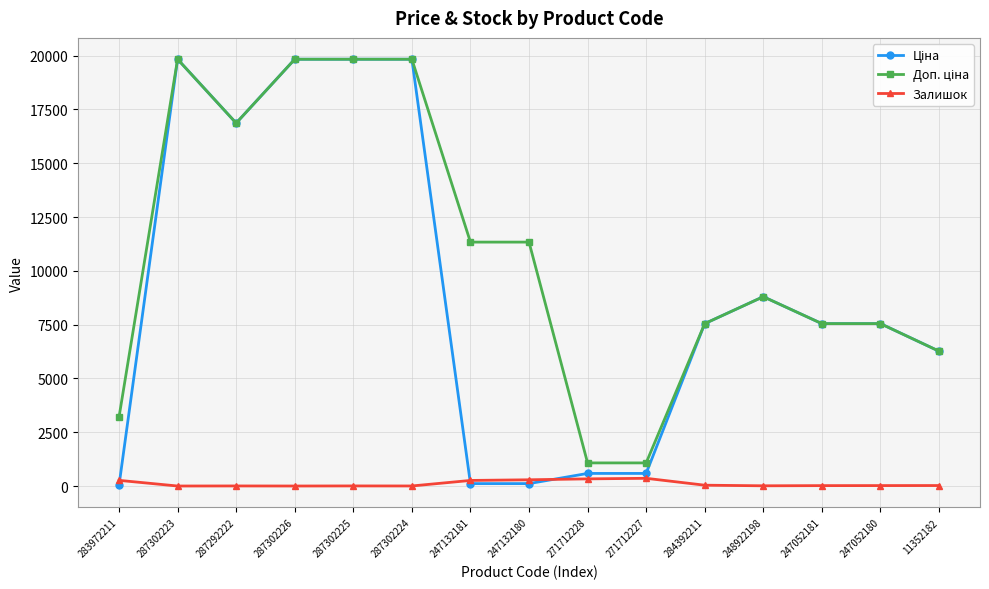

At how many categories does at least one series exceed 15736?

5